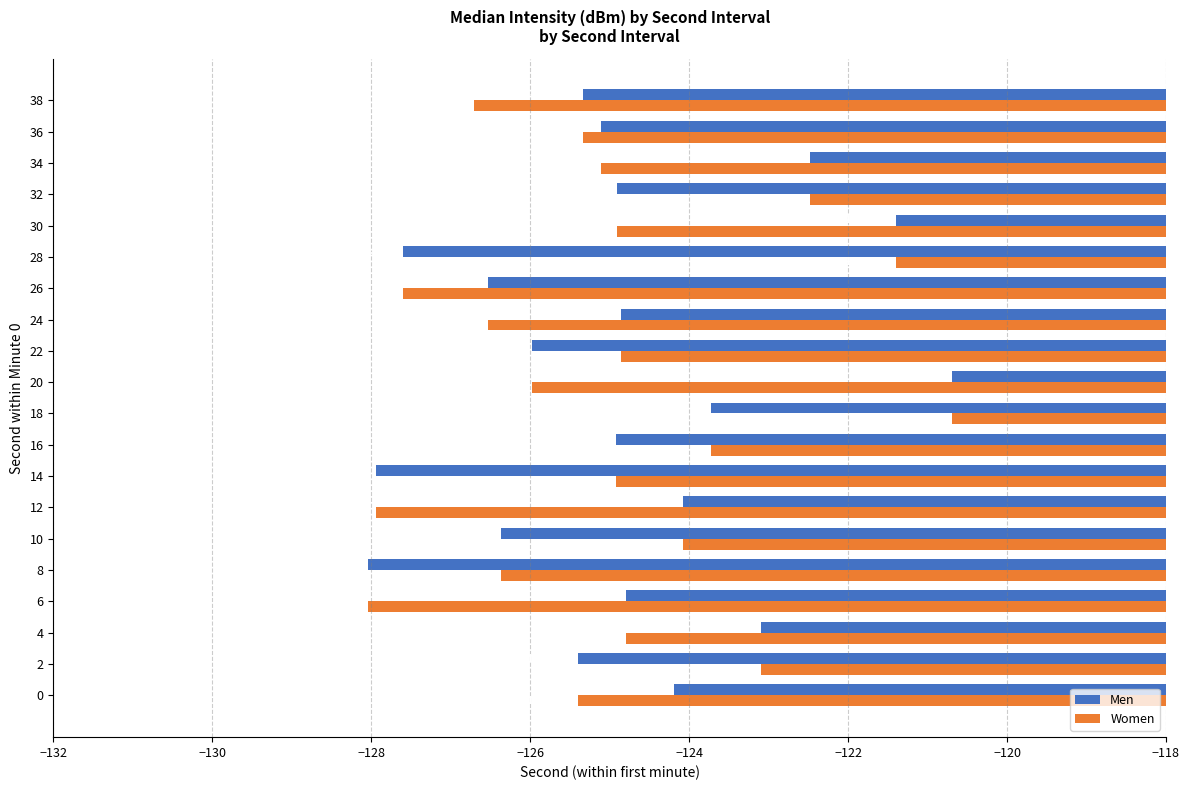

At 28, list the series in order from largest to smallest.

Women, Men